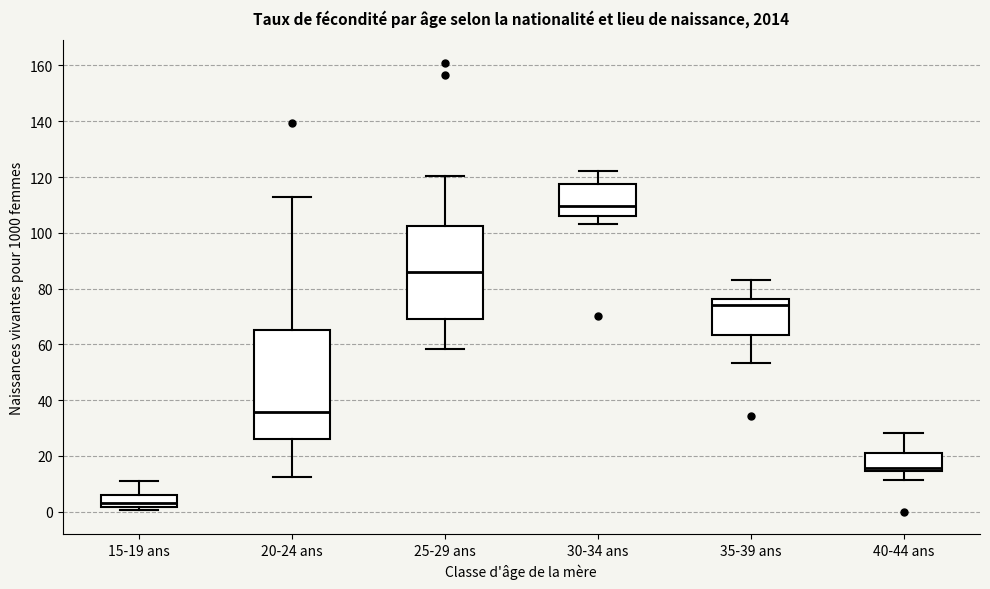

Where does the upper whisker of the box for 30-34 ans end on the y-axis? The values are not printed on the chart, so give them approximately, as read against the axis.

122